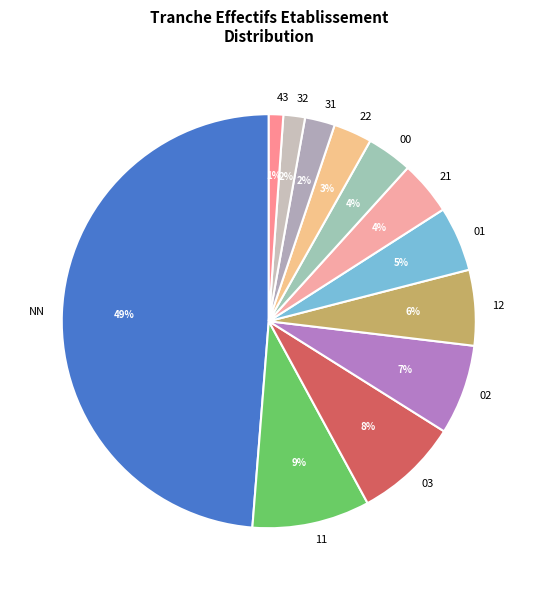

Does any single category account for the majority?

No